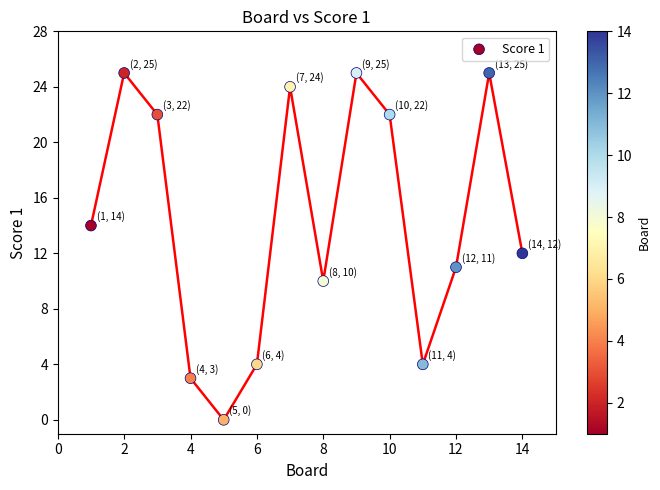

What is the range of X values (max minus min)?

13